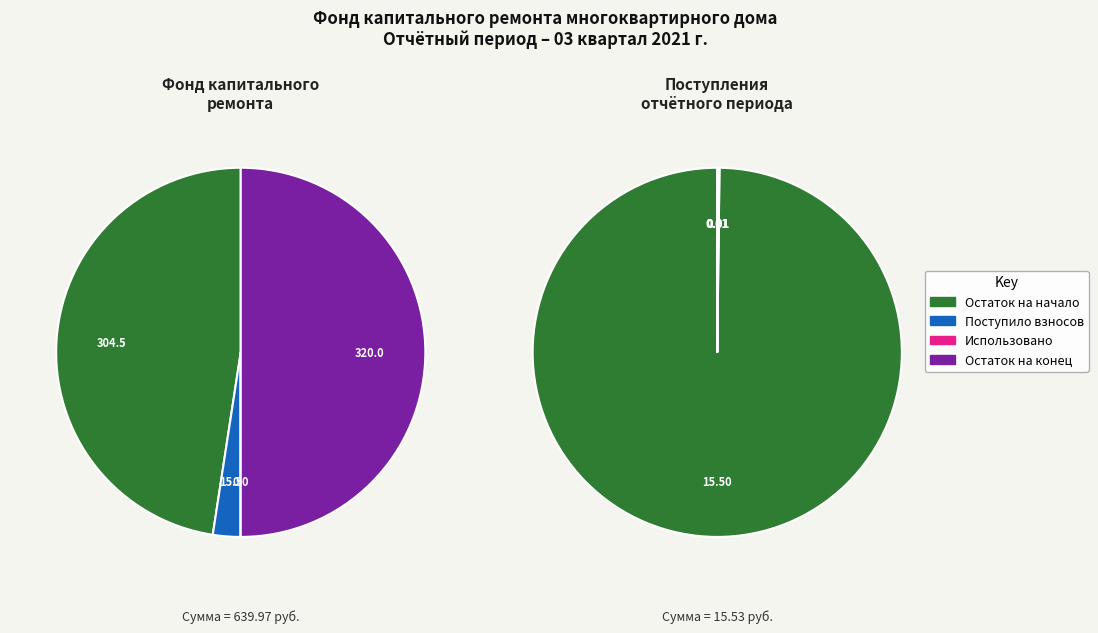

Which category accounts for the majority?

Остаток на начало